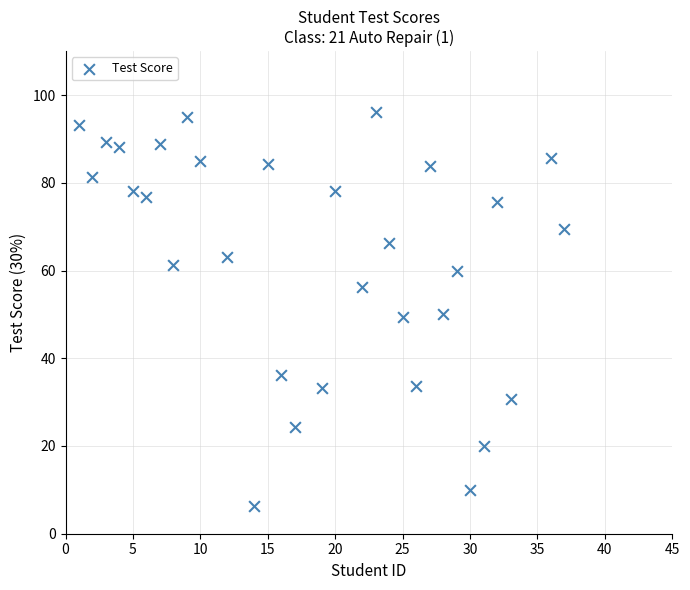

What is the range of Y values (max minus min)?

90.0